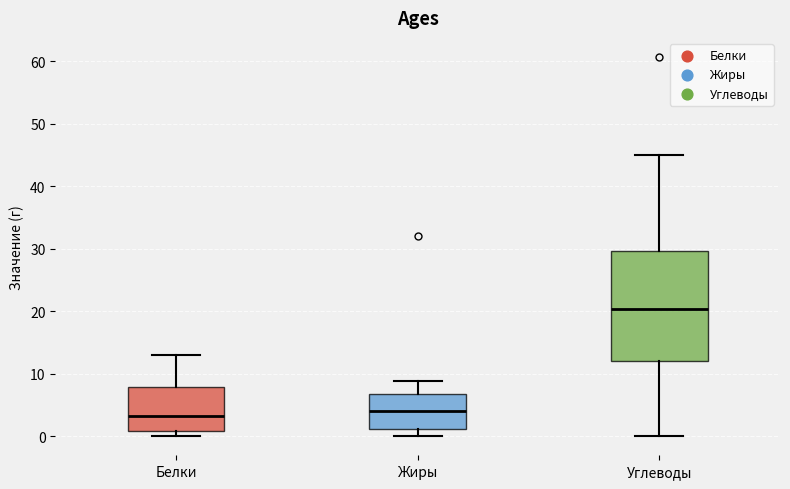

Reading left to right, transcribe this box plot: for each box, give where its median line is, the range the box spans, and where its two whiskers end, as read against the y-axis. The values are not printed on the chart, so give them approximately, as read against the axis.

Белки: median 3, box 1 to 8, whiskers 0 to 13
Жиры: median 4, box 1 to 7, whiskers 0 to 9
Углеводы: median 20, box 12 to 30, whiskers 0 to 45